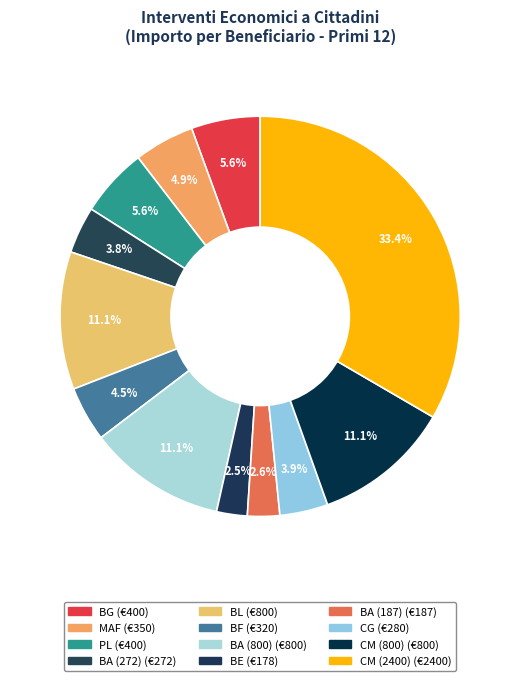

Do BE and CM (800) together represent more than half of the pie?

No